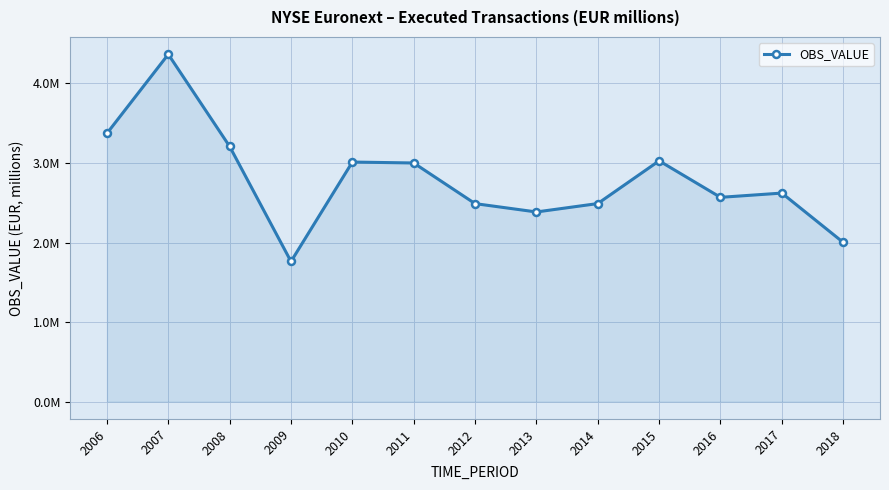

Reading right to left, extract all data points from this chart.

2018=2001669.9	2017=2621303.2	2016=2567883.0	2015=3026785.0	2014=2489589.3	2013=2383899.8	2012=2488863.8	2011=2999719.5	2010=3011380.4	2009=1761255.5	2008=3207895.6	2007=4365857.7	2006=3372080.9